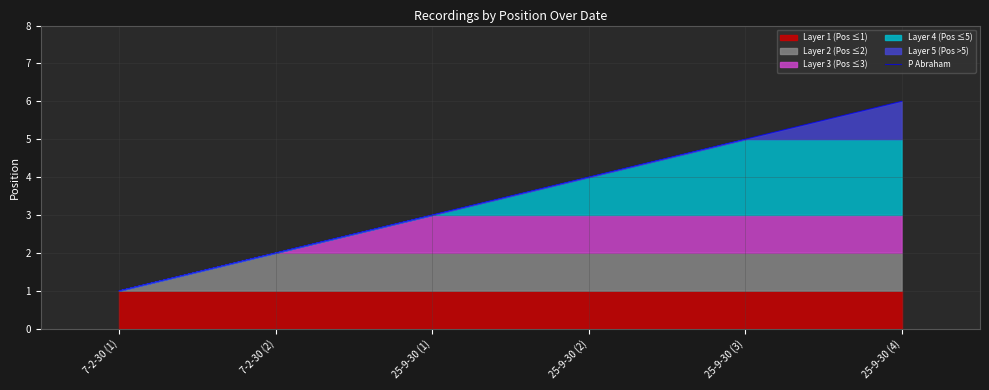

What is the value of the 5th point from the left?

5